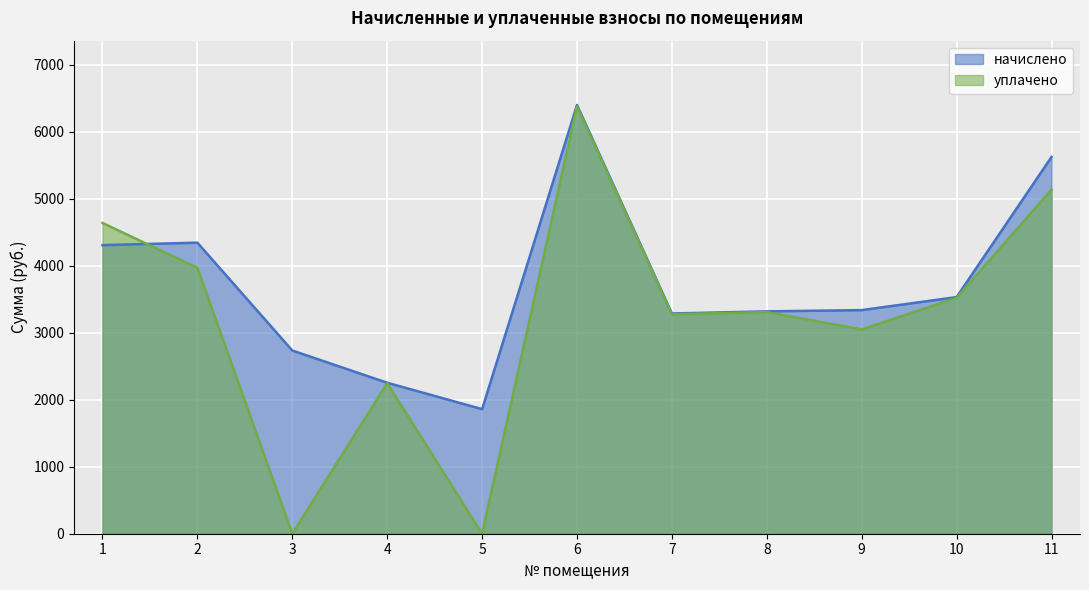

How many lines are shown in the chart?

2